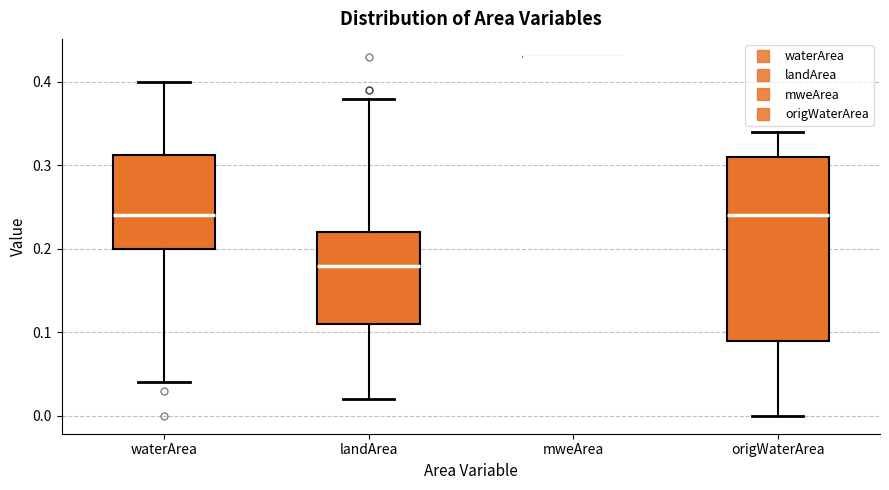

Where is the lower edge of the box for waterArea on the y-axis? The values are not printed on the chart, so give them approximately, as read against the axis.

0.20